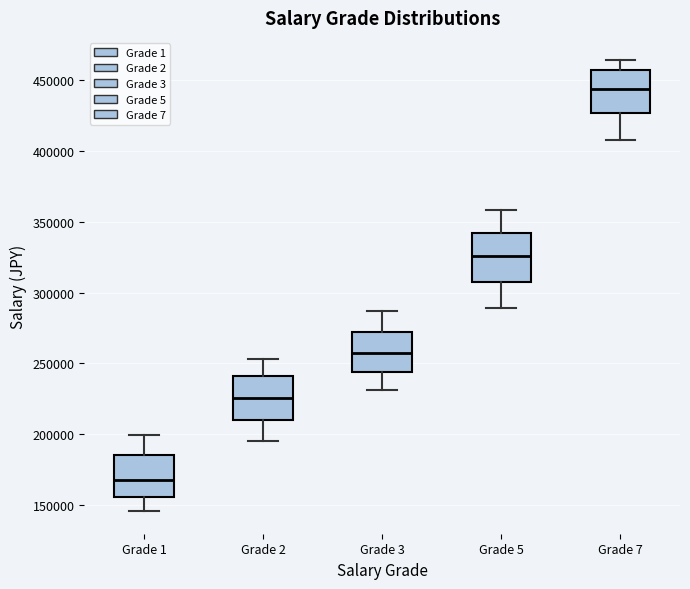

Which box's median line is the lowest?

Grade 1